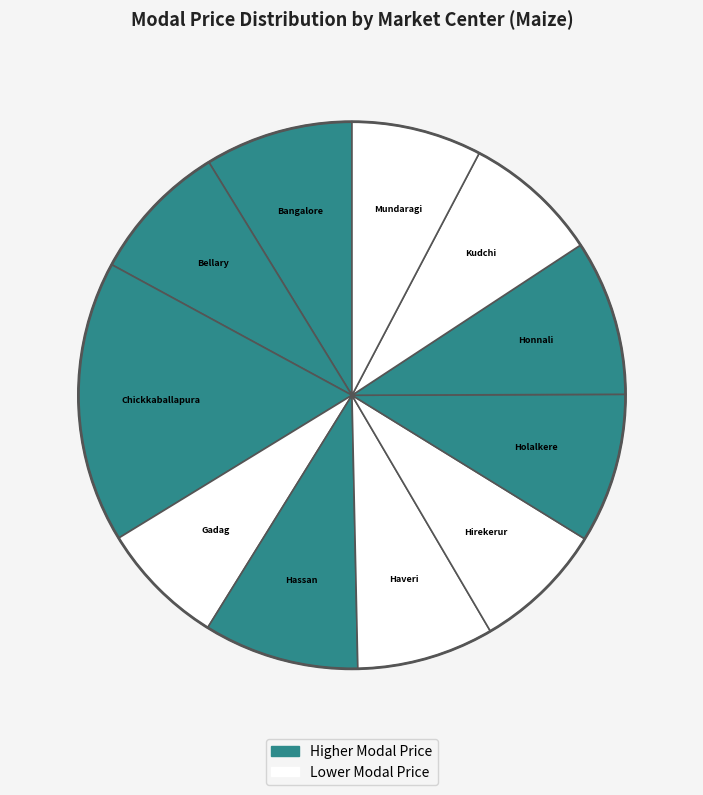

Is there a majority slice in this chart?

No